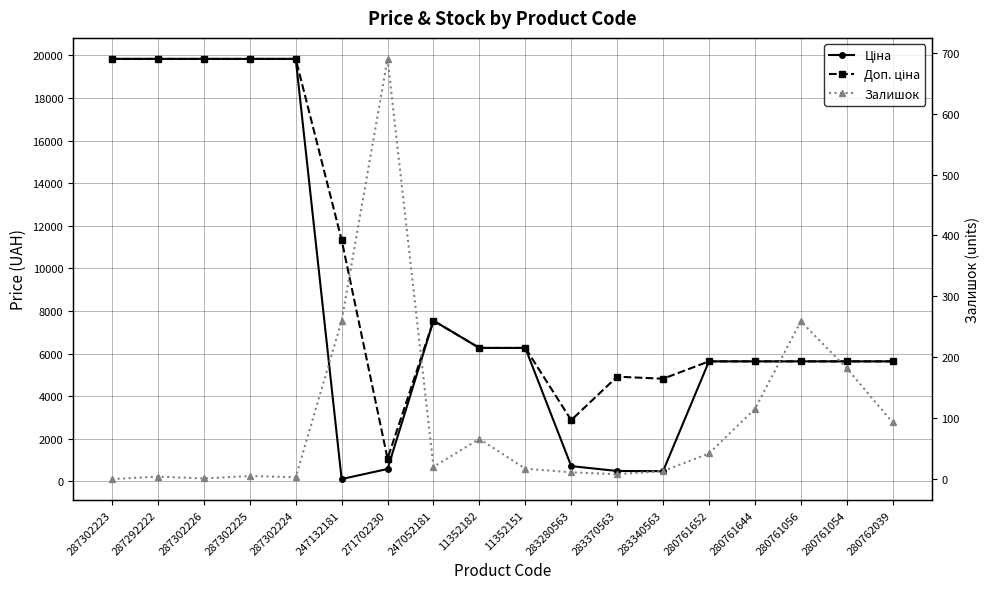

Which series has the largest range (max minus min)?

Ціна